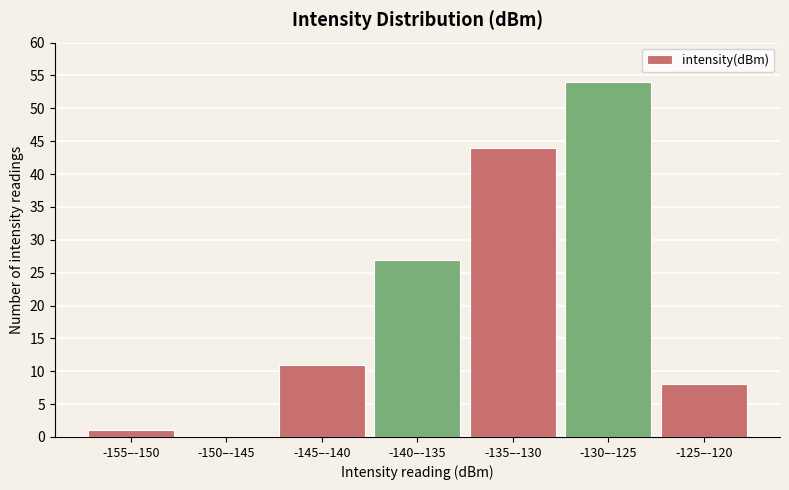

Reading left to right, extract all data points from this chart.

-155–-150=1	-150–-145=0	-145–-140=11	-140–-135=27	-135–-130=44	-130–-125=54	-125–-120=8